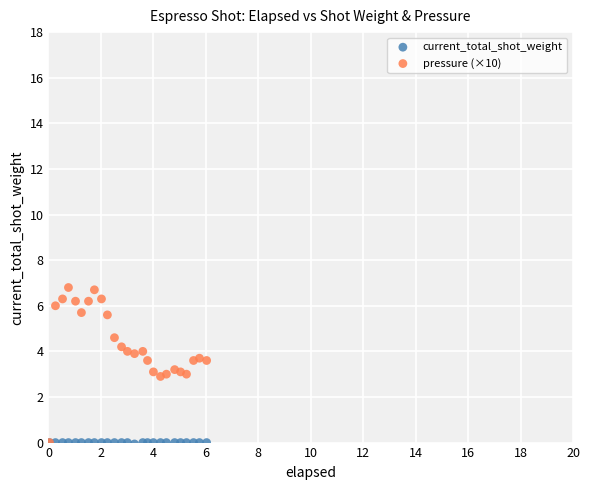

What are all the series names shown in the legend?

current_total_shot_weight, pressure (×10)